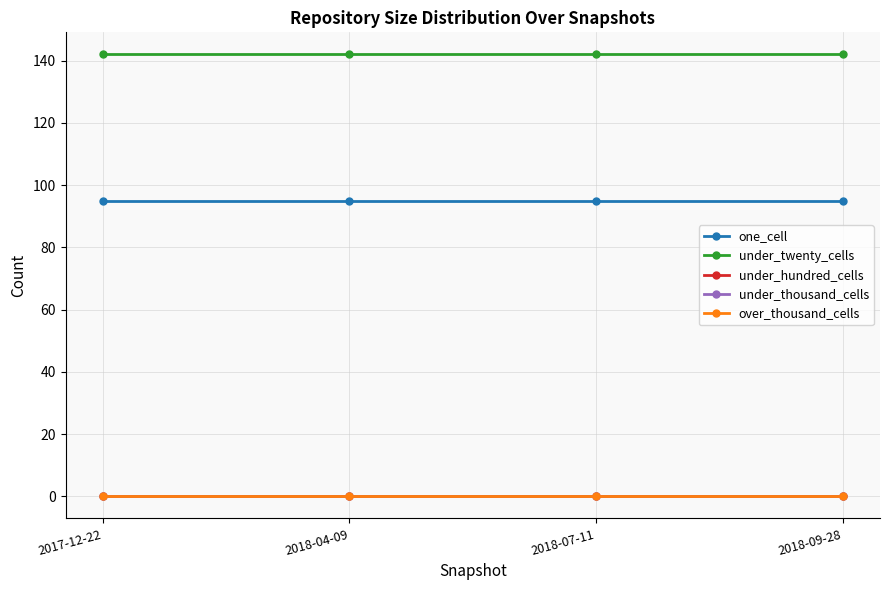

List the series in order of their peak value, highest first.

under_twenty_cells, one_cell, under_hundred_cells, under_thousand_cells, over_thousand_cells